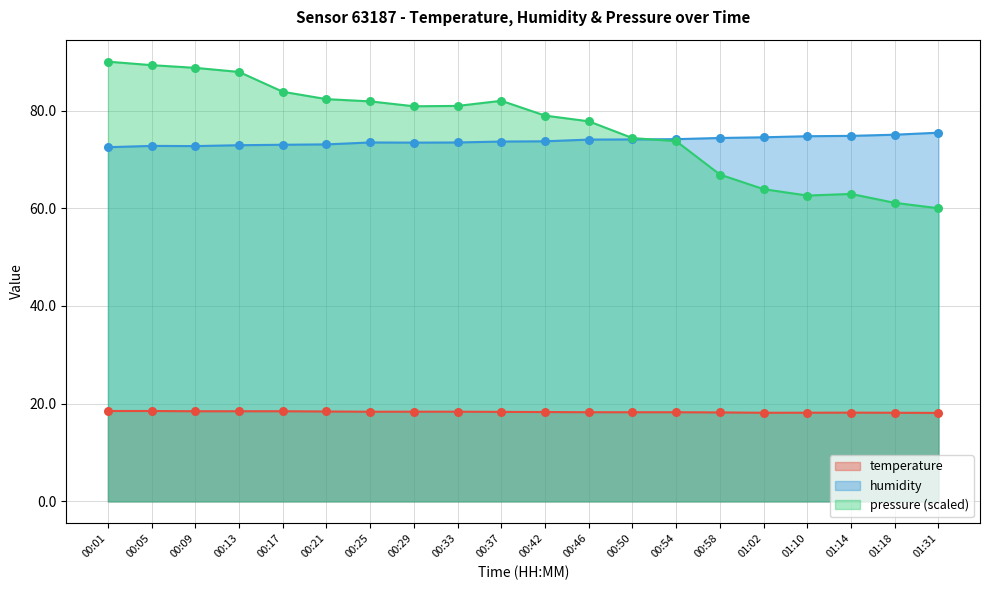

Which series has the largest Y range (max minus min)?

pressure_norm